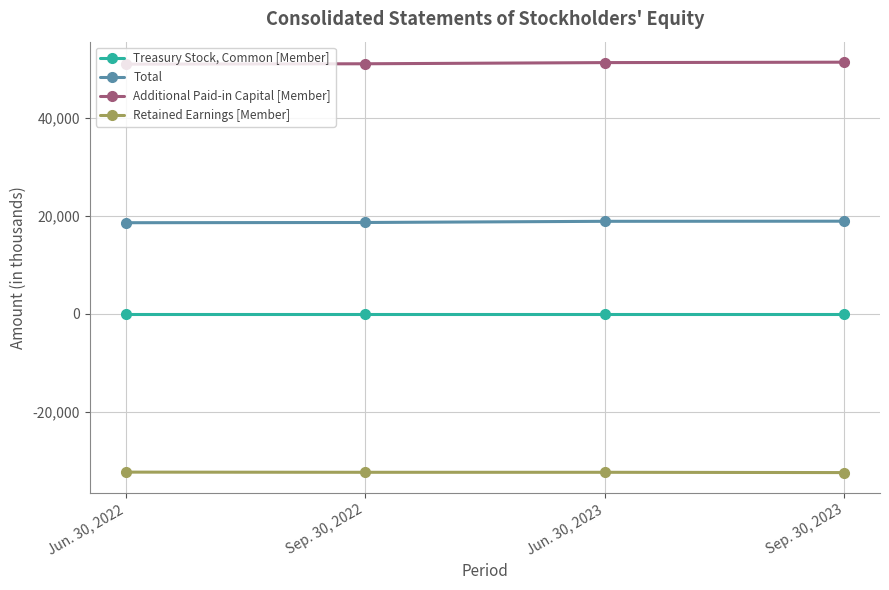

Is it true that Total equals 18886 at Sep. 30, 2023?

True